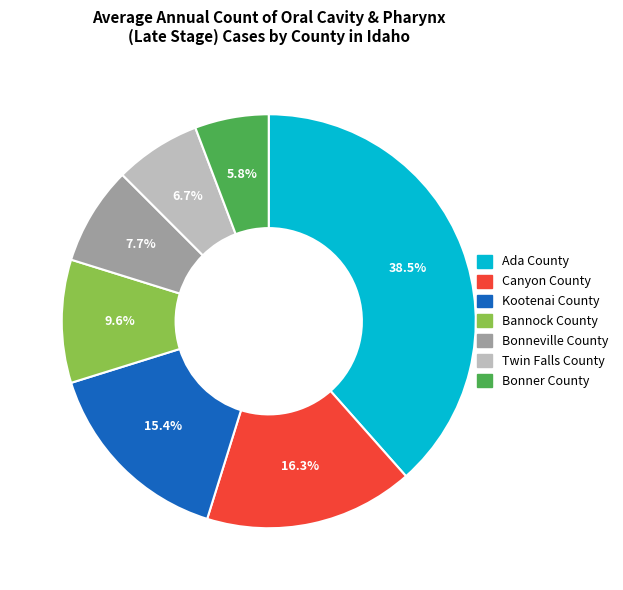

To the nearest percent, what is the combined percentage of Twin Falls County and Ada County?

45%